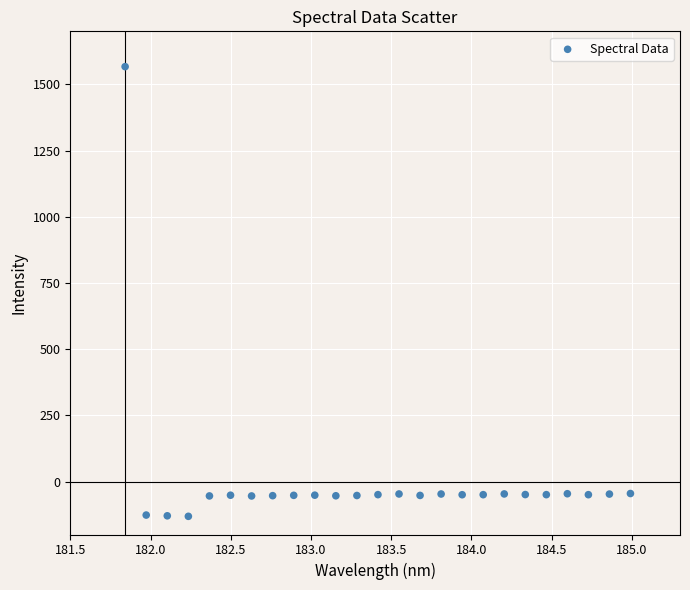

What is the range of X values (max minus min)?

3.1